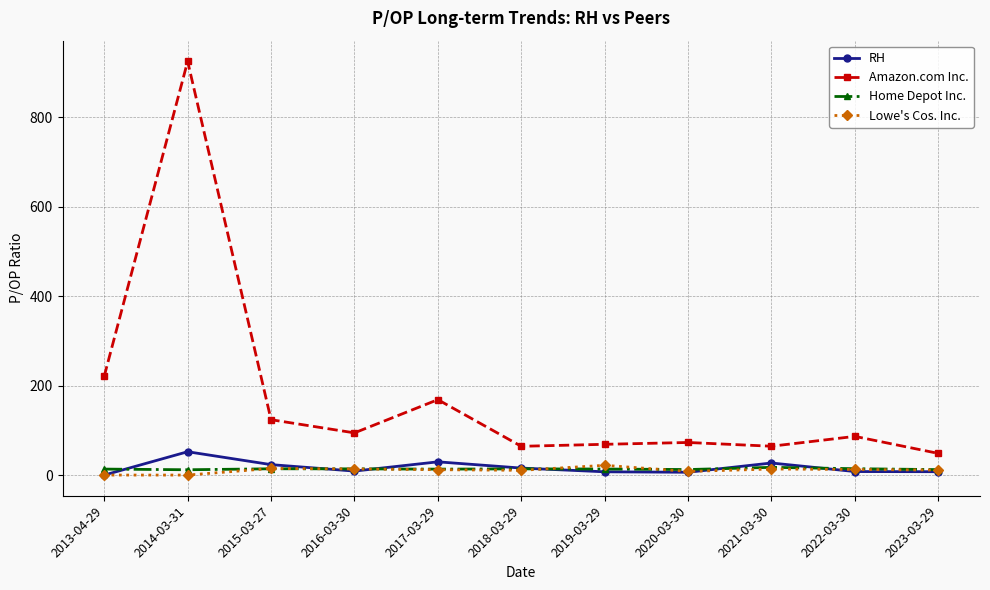

What is the difference between the maximum and minimum values in the RH series?

52.2